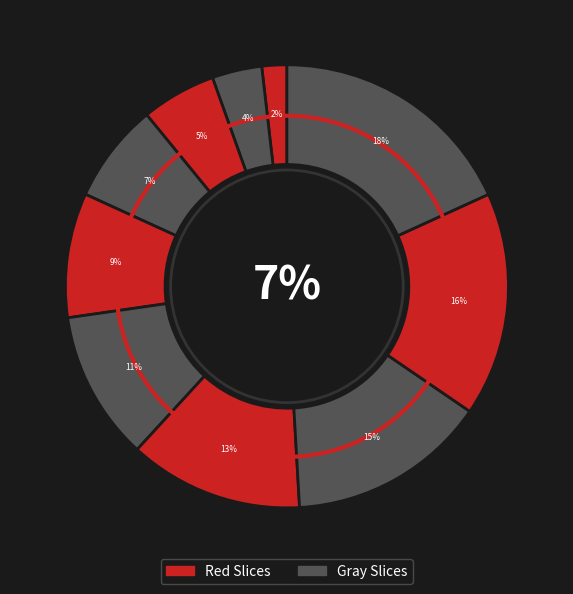

Does any single category account for the majority?

No